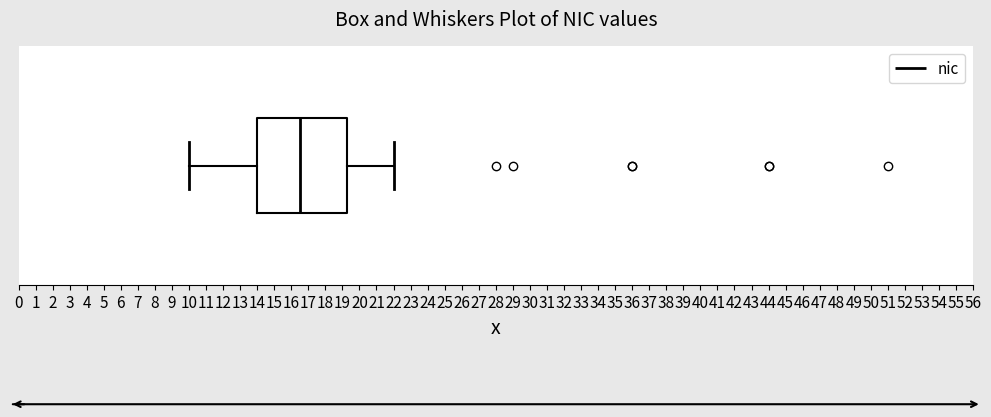

Read this box plot against the x-axis: the position of the median line, the range covered by the box, and the ends of both whiskers. The values are not printed on the chart, so give them approximately, as read against the axis.

median 16.5, box 14.0 to 19.3, whiskers 10.0 to 22.0